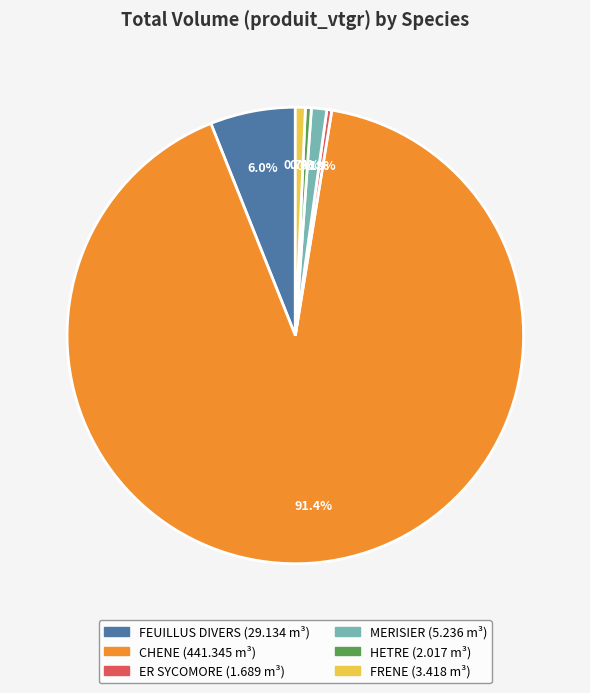

Count the number of slices in the pie.

6